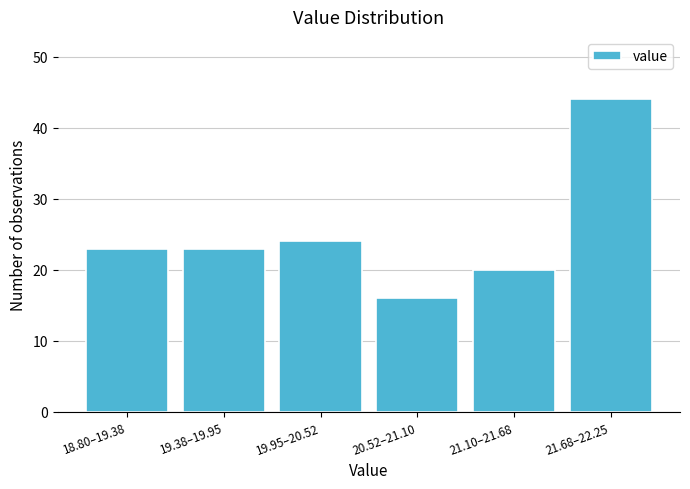

Reading right to left, what are all the values shown in this chart?

21.68–22.25=44	21.10–21.68=20	20.52–21.10=16	19.95–20.52=24	19.38–19.95=23	18.80–19.38=23